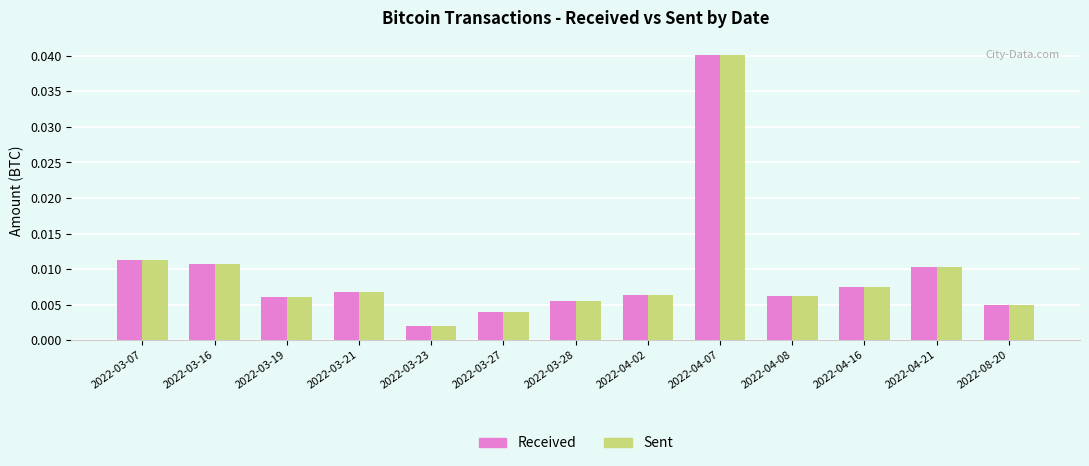

Which label corresponds to the largest value in the chart?

2022-04-07